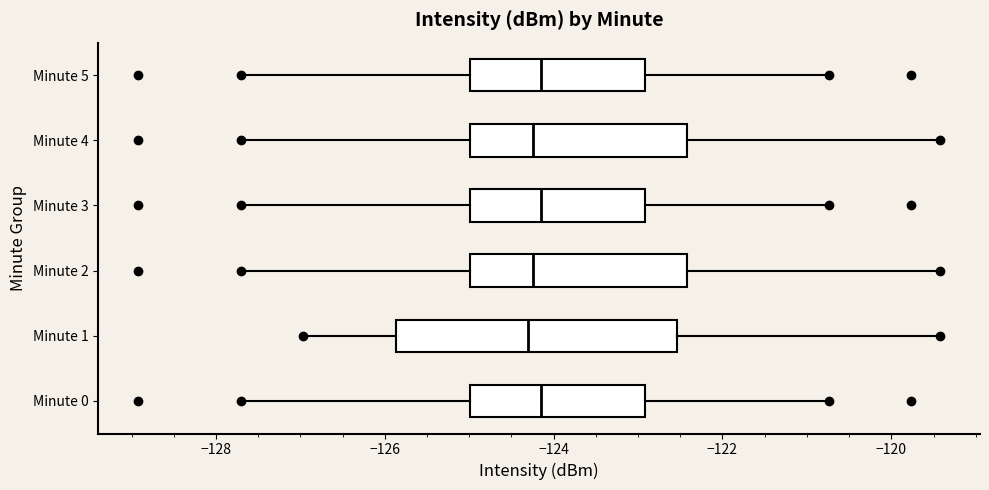

Which box is the widest, from its left edge to its right edge?

Minute 1